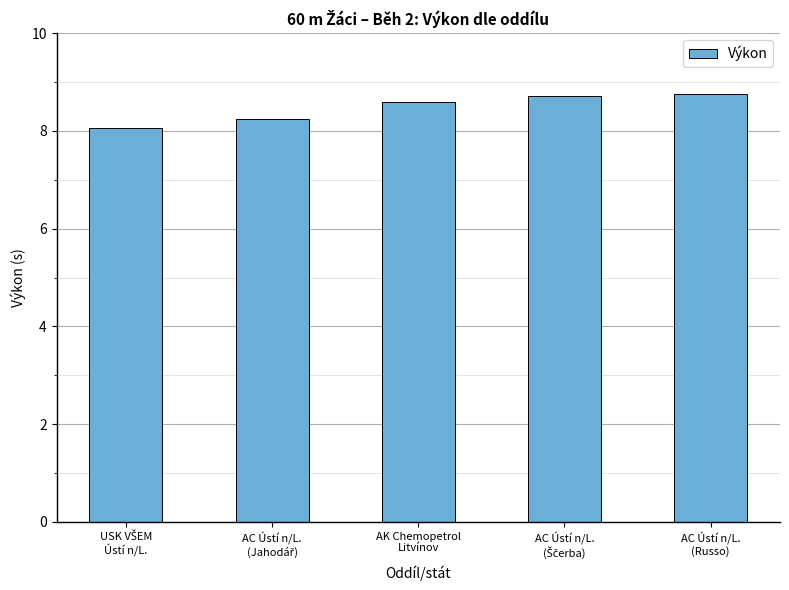

What is the smallest value displayed?

8.1